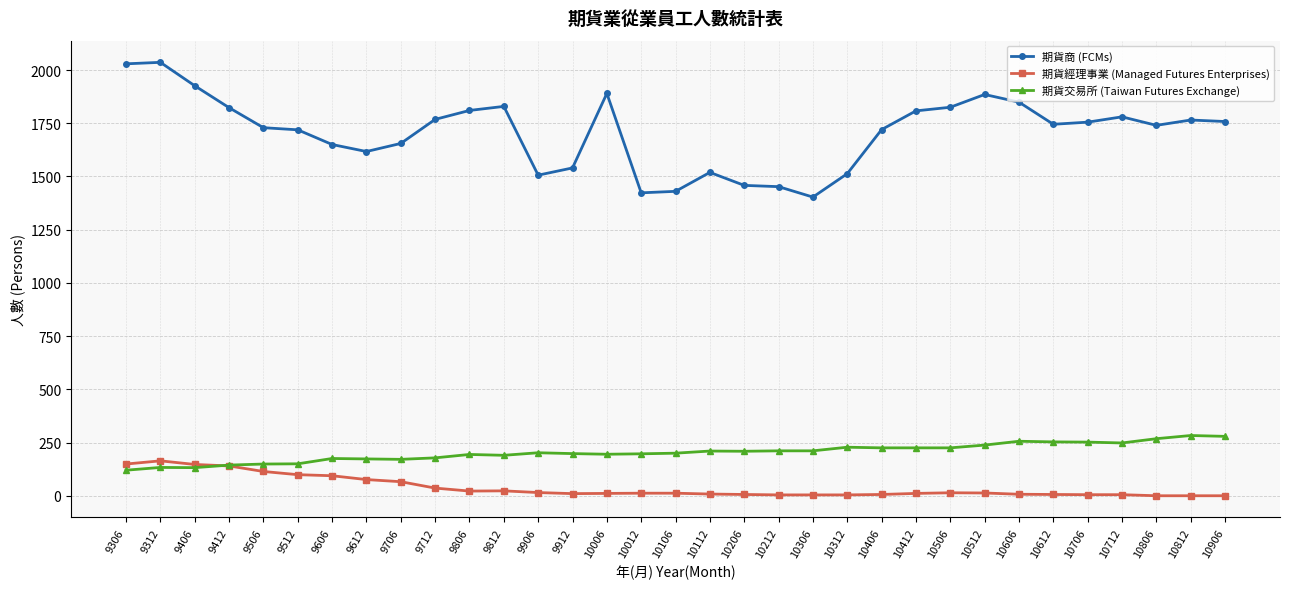

How many series are shown in this chart?

3